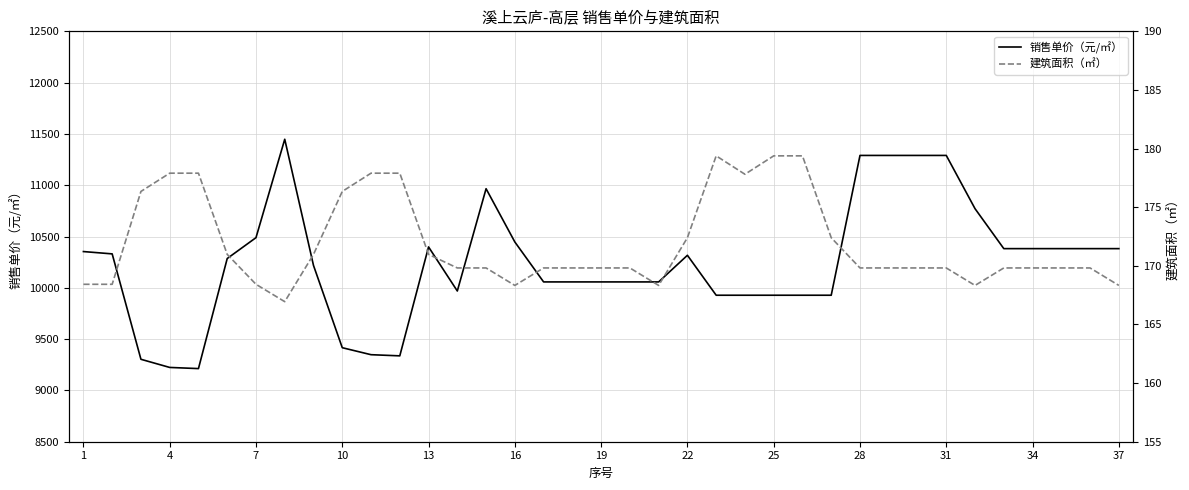

Is it true that 销售单价（元/㎡） equals 13884.9 at 26?

False